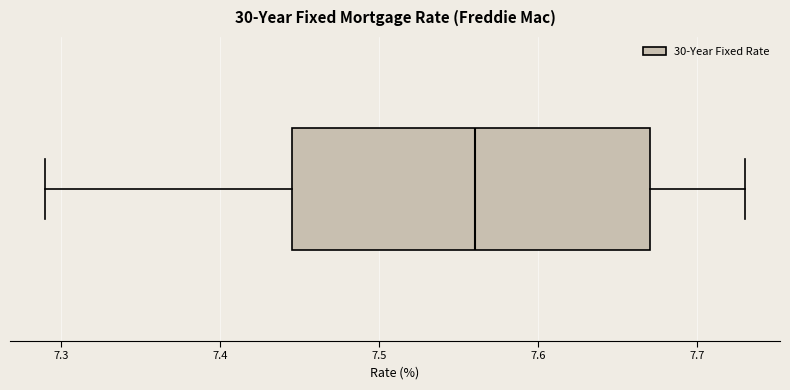

Read this box plot against the x-axis: the position of the median line, the range covered by the box, and the ends of both whiskers. The values are not printed on the chart, so give them approximately, as read against the axis.

median 7.56, box 7.45 to 7.67, whiskers 7.29 to 7.73